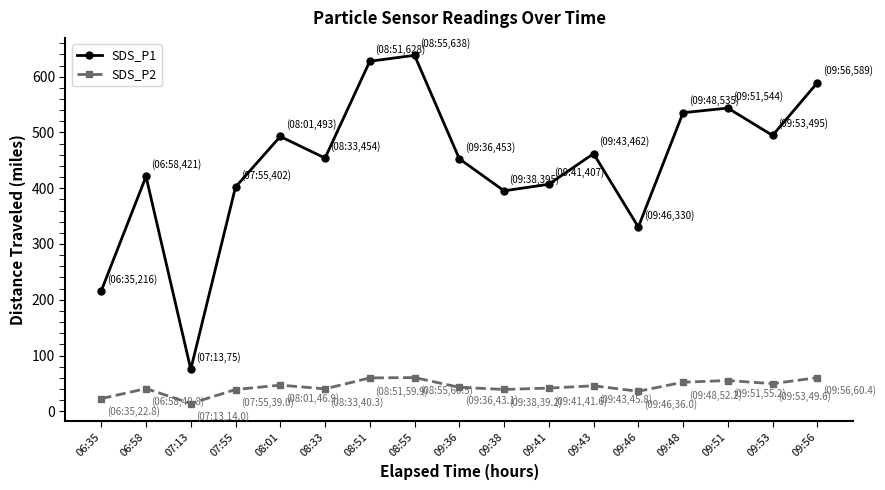

True or false: SDS_P2 and SDS_P1 cross at least once.

False